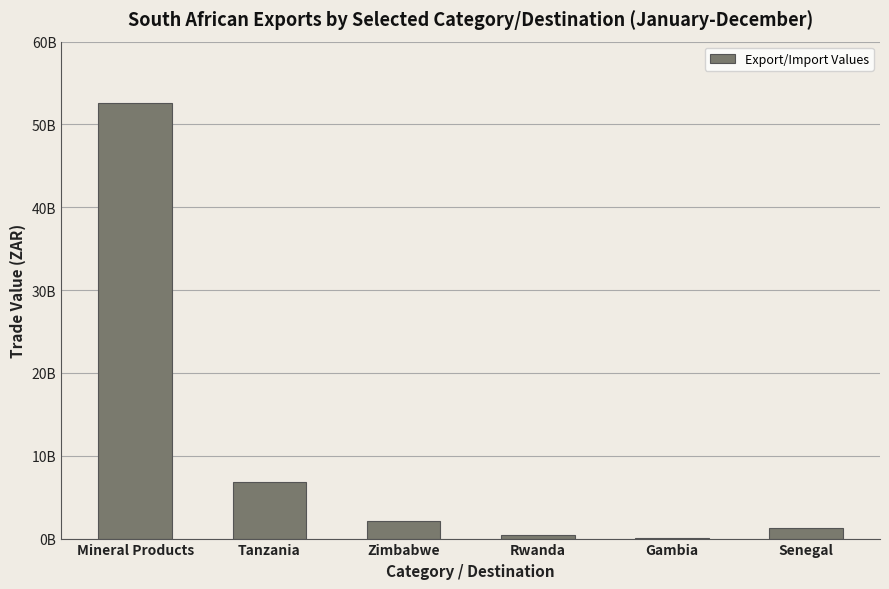

Between Rwanda and Mineral Products, which is larger?

Mineral Products